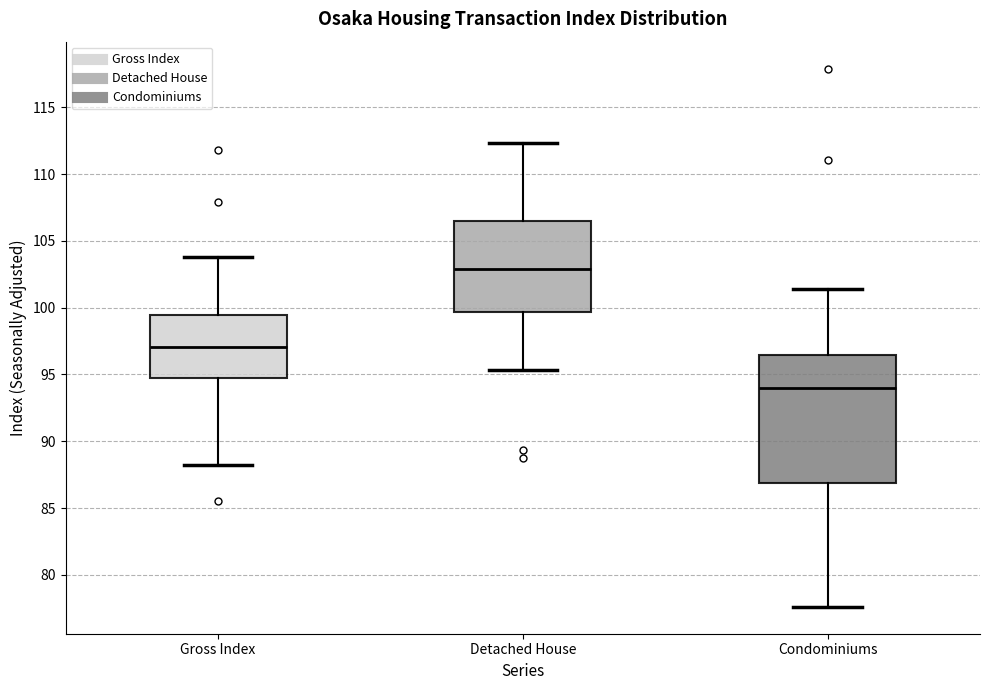

Which box has the highest median line?

Detached House